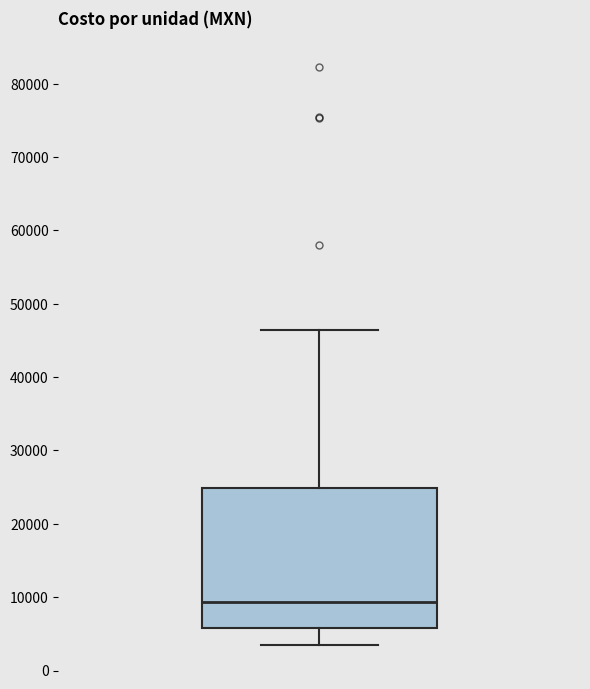

Transcribe this box plot: give where the median line is, the range the box spans, and where the two whiskers end, as read against the y-axis. The values are not printed on the chart, so give them approximately, as read against the axis.

median 9000, box 6000 to 25000, whiskers 3000 to 46000